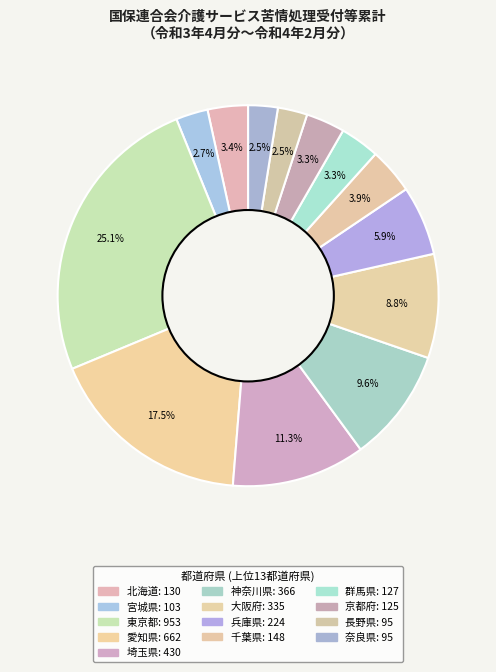

To the nearest percent, what is the difference between the 兵庫県 and 神奈川県 slice percentages?

4%